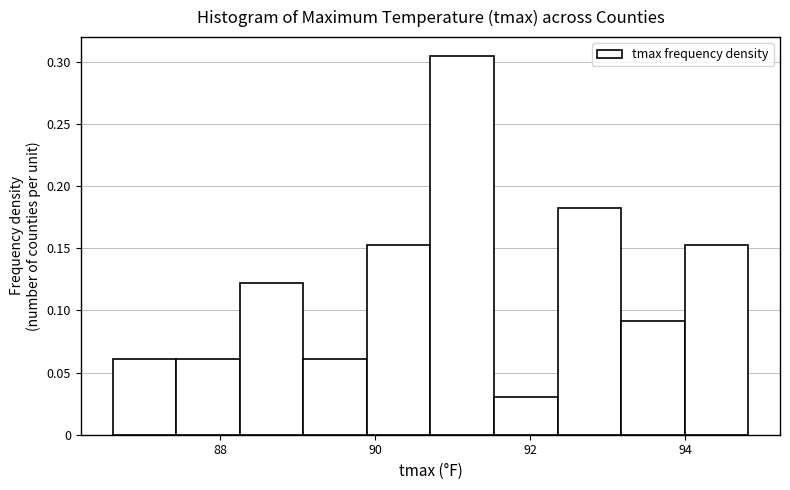

Reading left to right, transcribe this chart: for each bar, give the range it covers on the x-axis and its height. Neither the bar edges nor the heights are printed on the chart, so give them approximately, as read against the axes.

86.6 to 87.4: 0.060
87.4 to 88.2: 0.060
88.2 to 89.0: 0.120
89.0 to 89.8: 0.060
89.8 to 90.8: 0.150
90.8 to 91.6: 0.305
91.6 to 92.4: 0.030
92.4 to 93.2: 0.185
93.2 to 94.0: 0.090
94.0 to 94.8: 0.150